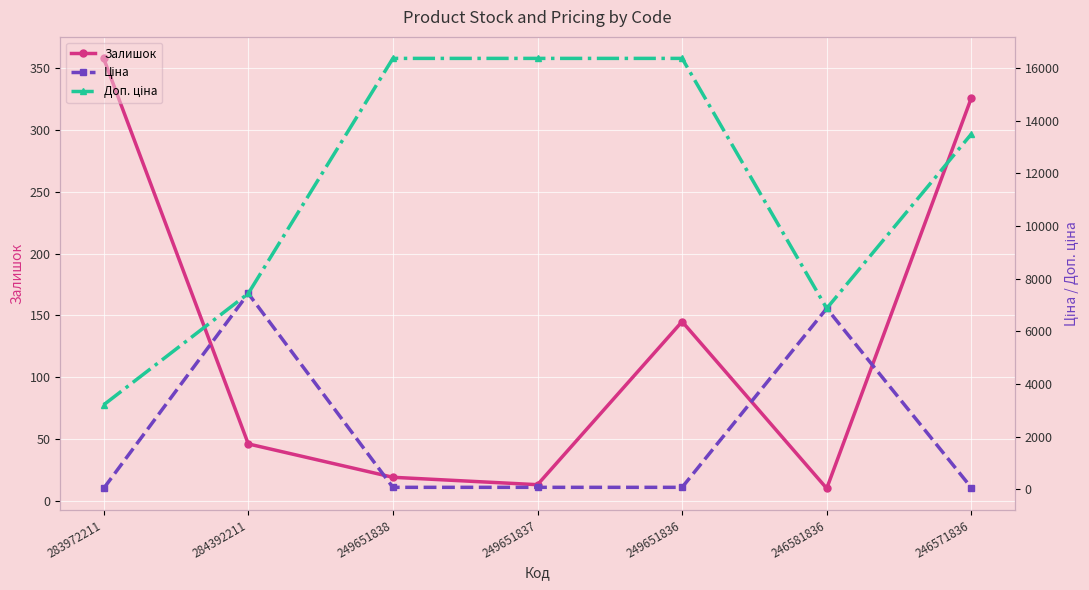

What is the highest value of the Залишок series?

358